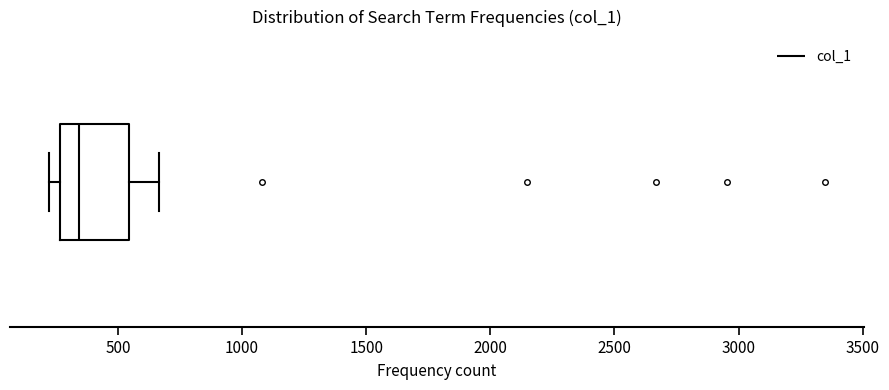

Where is the left edge of the box on the x-axis? The values are not printed on the chart, so give them approximately, as read against the axis.

250